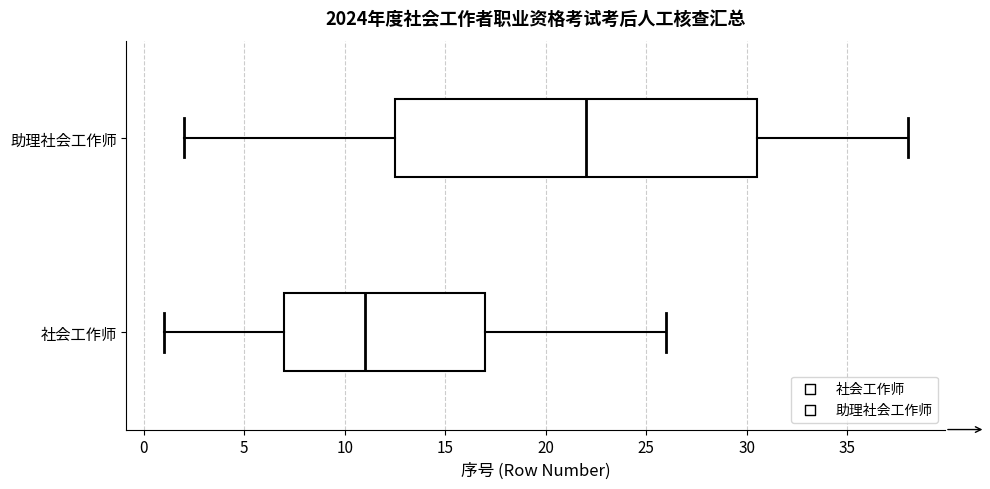

Where does the left whisker of the box for 助理社会工作师 end on the x-axis? The values are not printed on the chart, so give them approximately, as read against the axis.

2.0